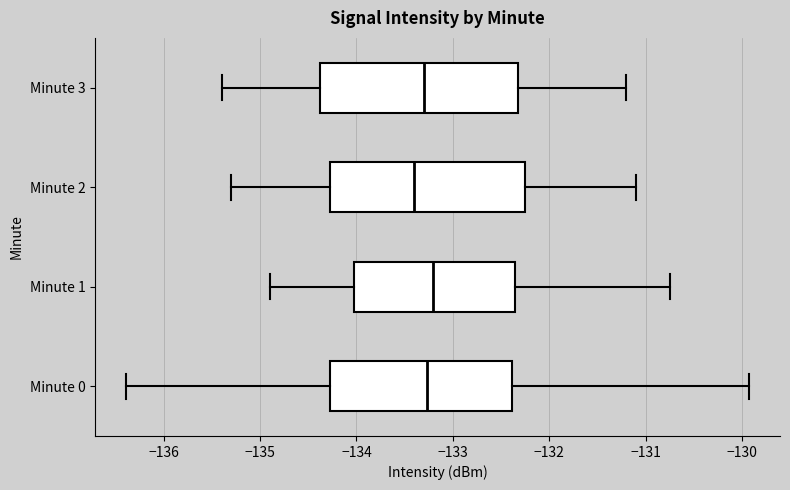

Reading bottom to top, read every box against the x-axis: the position of its median line, the range the box covers, and the ends of its whiskers. The values are not printed on the chart, so give them approximately, as read against the axis.

Minute 0: median -133.3, box -134.3 to -132.4, whiskers -136.4 to -129.9
Minute 1: median -133.2, box -134.0 to -132.3, whiskers -134.9 to -130.8
Minute 2: median -133.4, box -134.3 to -132.2, whiskers -135.3 to -131.1
Minute 3: median -133.3, box -134.4 to -132.3, whiskers -135.4 to -131.2